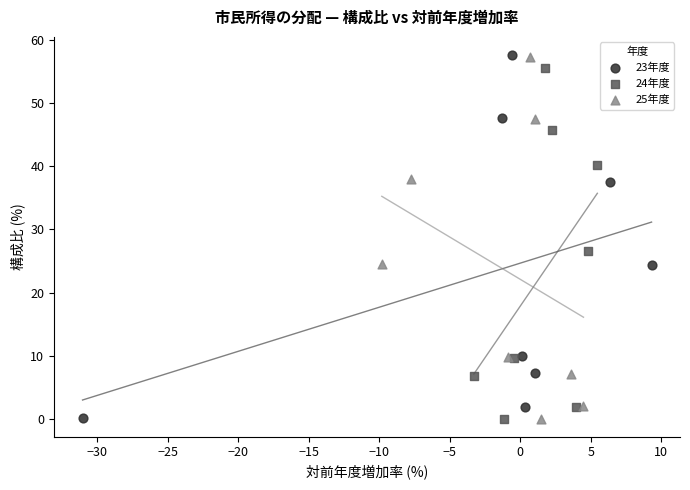

Which series has the widest spread of Y values?

23年度